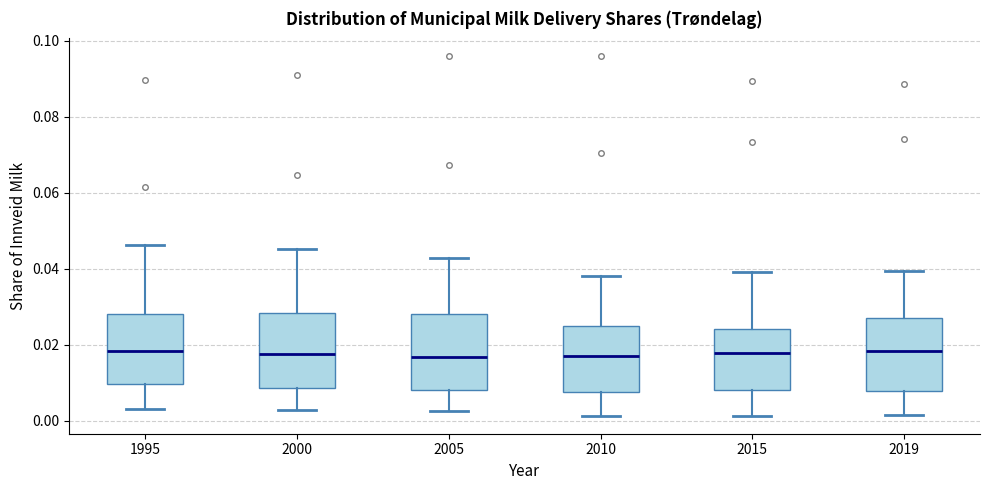

Where does the upper whisker of the box at x = 2019 end on the y-axis? The values are not printed on the chart, so give them approximately, as read against the axis.

0.040